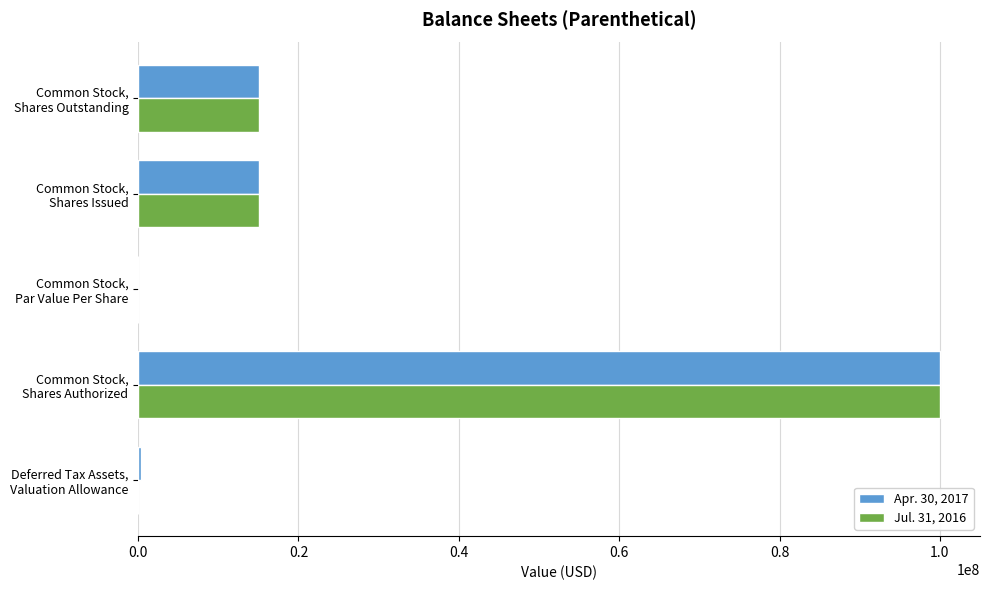

What is the maximum value shown in the chart?

100000000.0